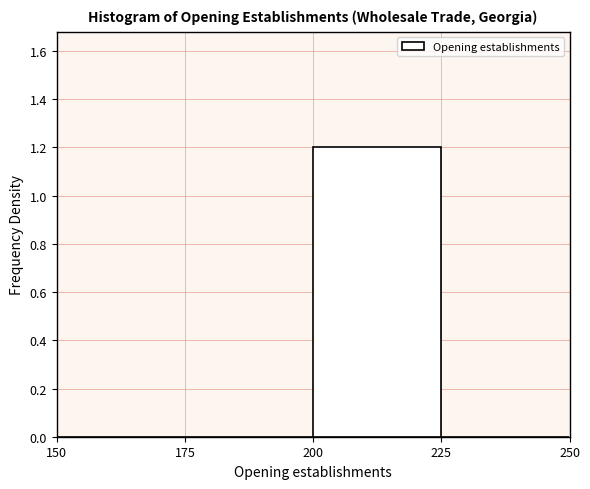

How tall is the bar that spans 200 to 225 on the x-axis? The values are not printed on the chart, so give them approximately, as read against the axis.

1.2